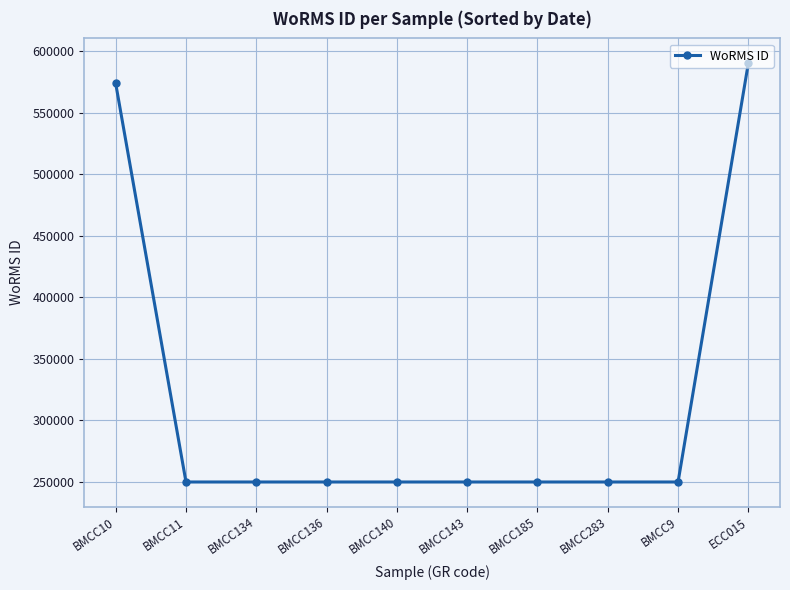

What is the change in value from BMCC10 to BMCC9?

-324198